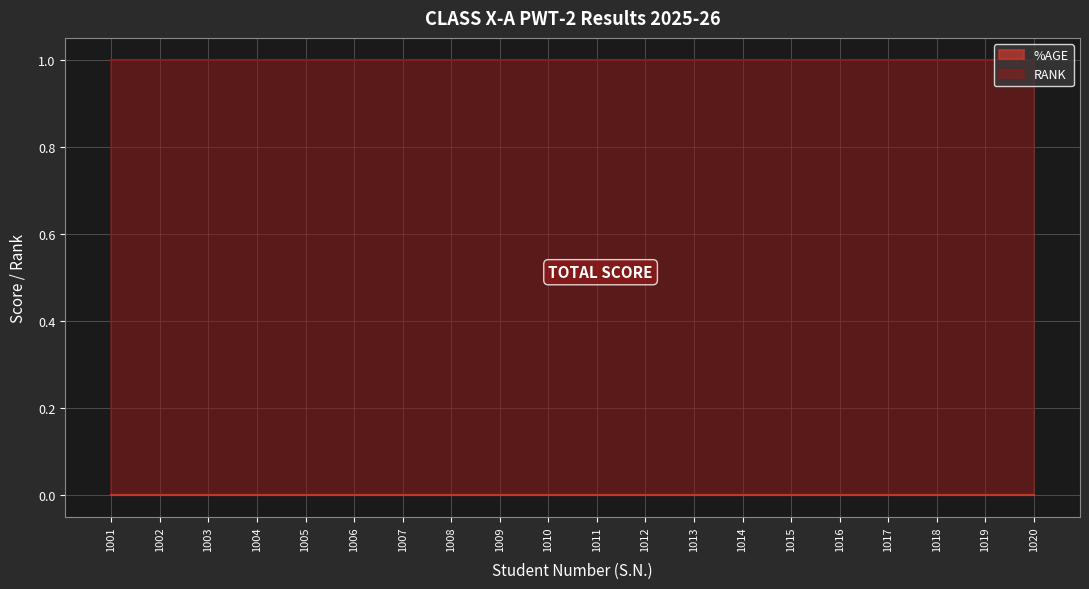

What are all the series names shown in the legend?

%AGE, RANK